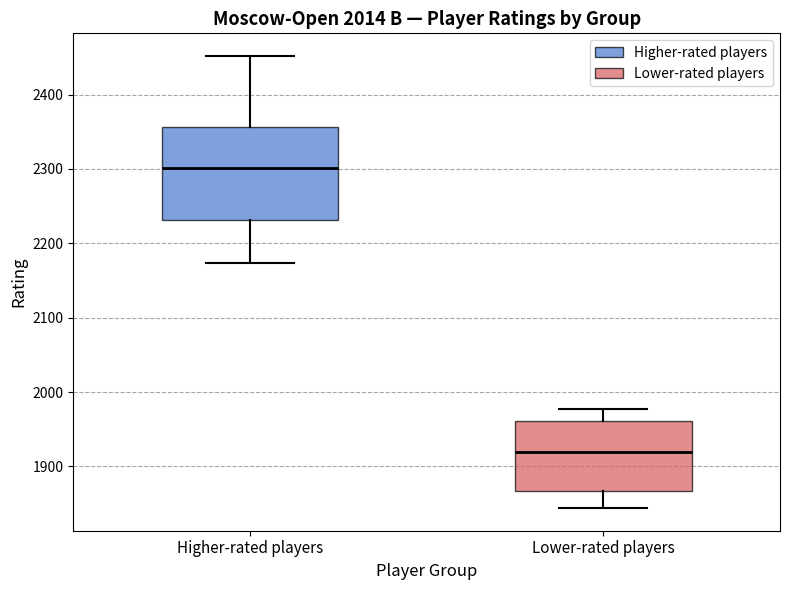

Where does the median line of the box for Lower-rated players sit on the y-axis? The values are not printed on the chart, so give them approximately, as read against the axis.

1920